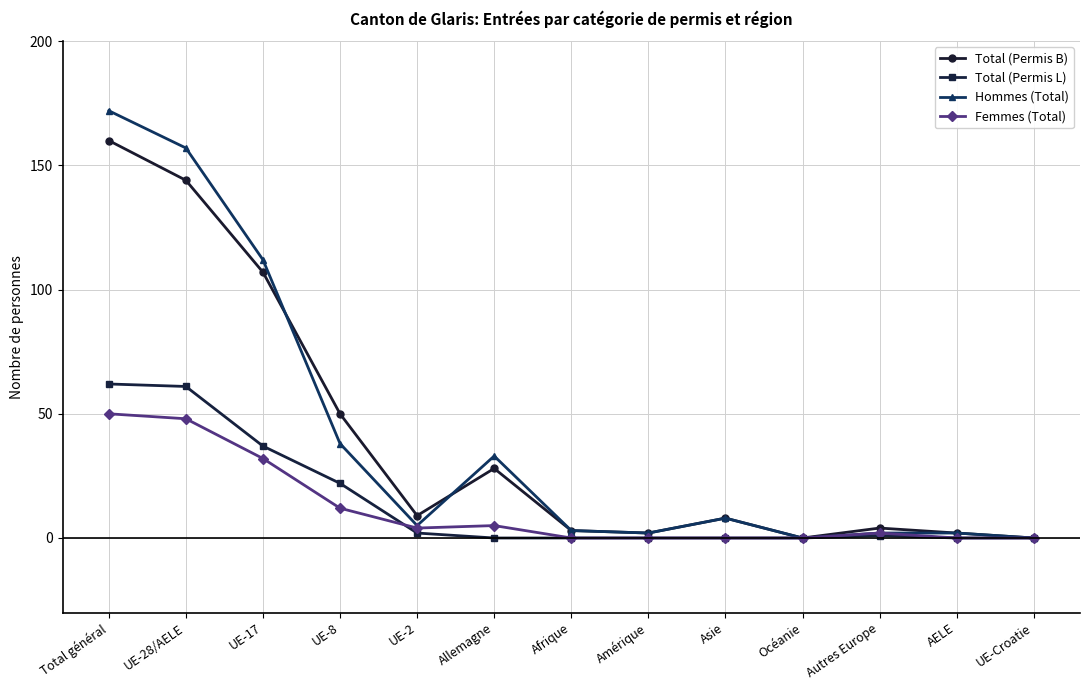

True or false: Total (Permis B) has more than 0 points higher than both neighbors.

True